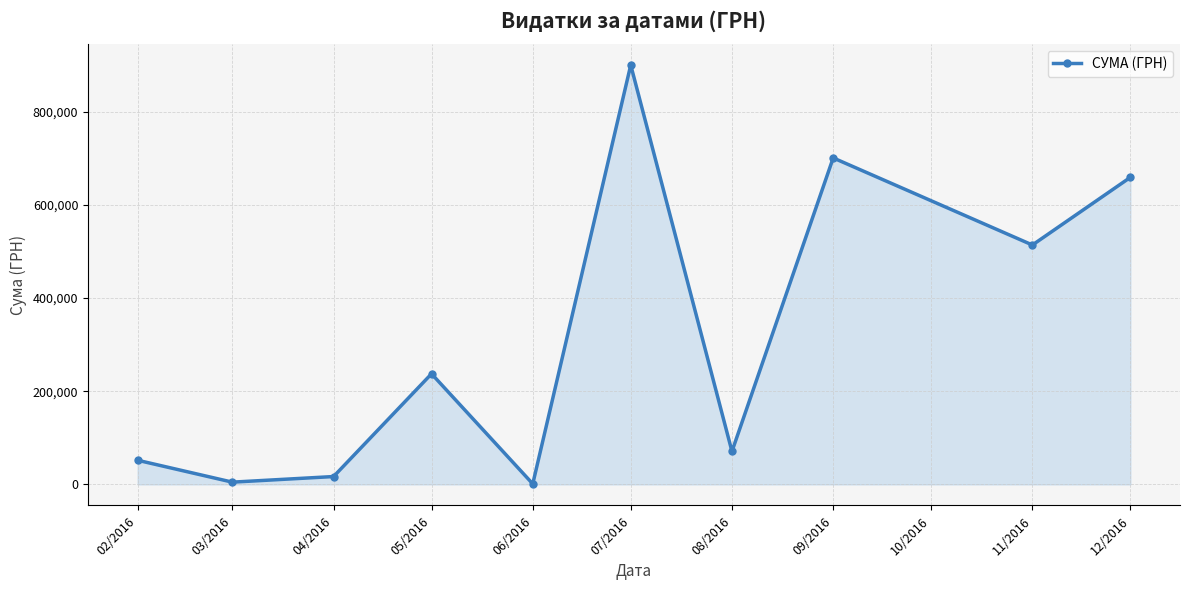

Which label corresponds to the largest value in the chart?

07/2016